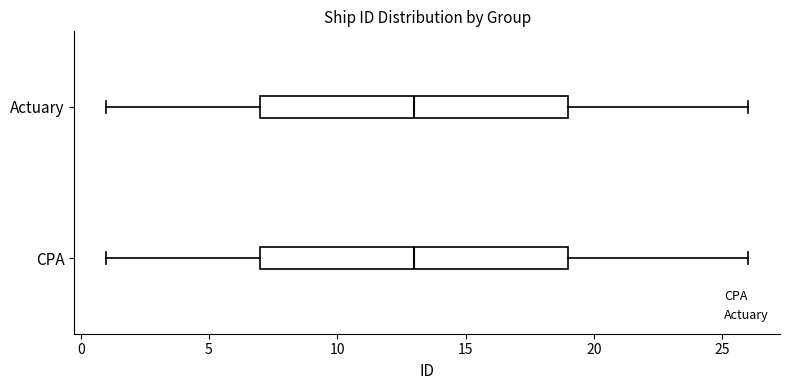

Reading bottom to top, transcribe this box plot: for each box, give where its median line is, the range the box spans, and where its two whiskers end, as read against the x-axis. The values are not printed on the chart, so give them approximately, as read against the axis.

CPA: median 13, box 7 to 19, whiskers 1 to 26
Actuary: median 13, box 7 to 19, whiskers 1 to 26